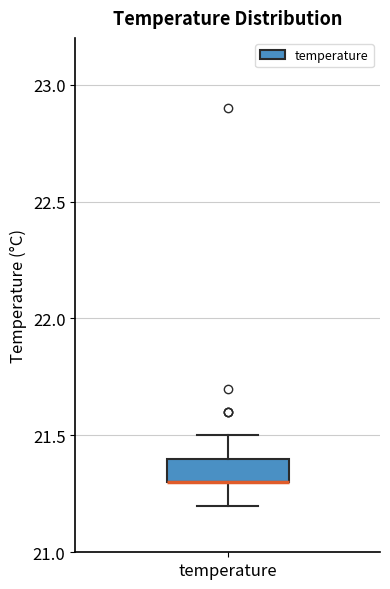

Transcribe this box plot: give where the median line is, the range the box spans, and where the two whiskers end, as read against the y-axis. The values are not printed on the chart, so give them approximately, as read against the axis.

median 21.3 (drawn on the box's lower edge), box 21.3 to 21.4, whiskers 21.2 to 21.5